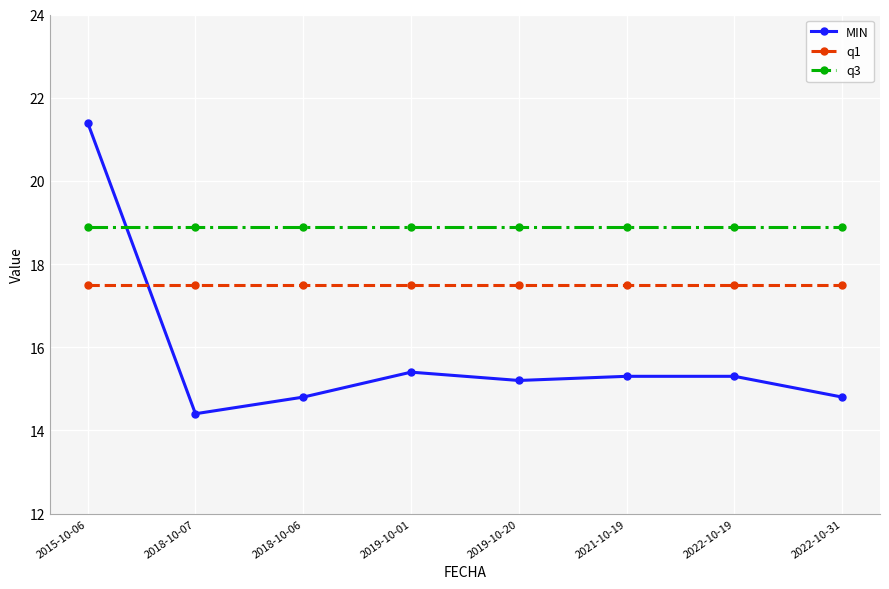

Between which two adjacent categories do MIN and q1 first intersect?

2015-10-06 and 2018-10-07